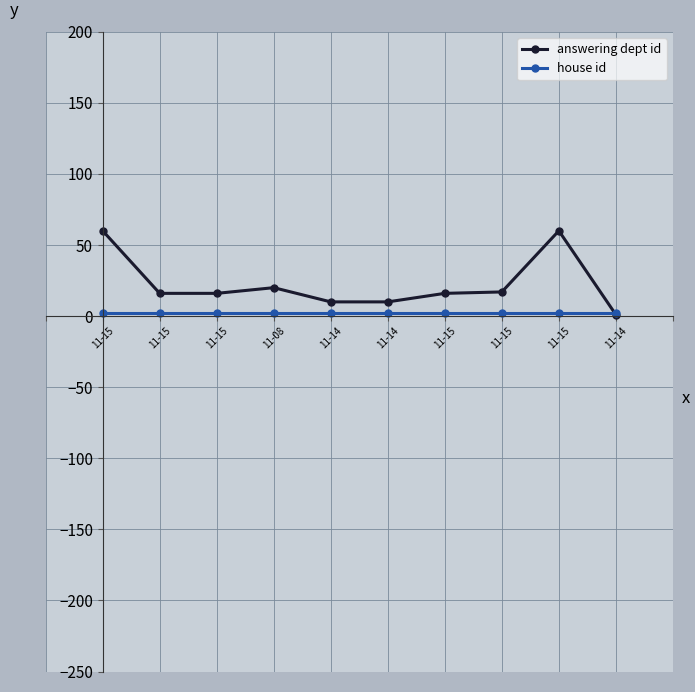

How many times do house id and answering dept id cross each other?

1